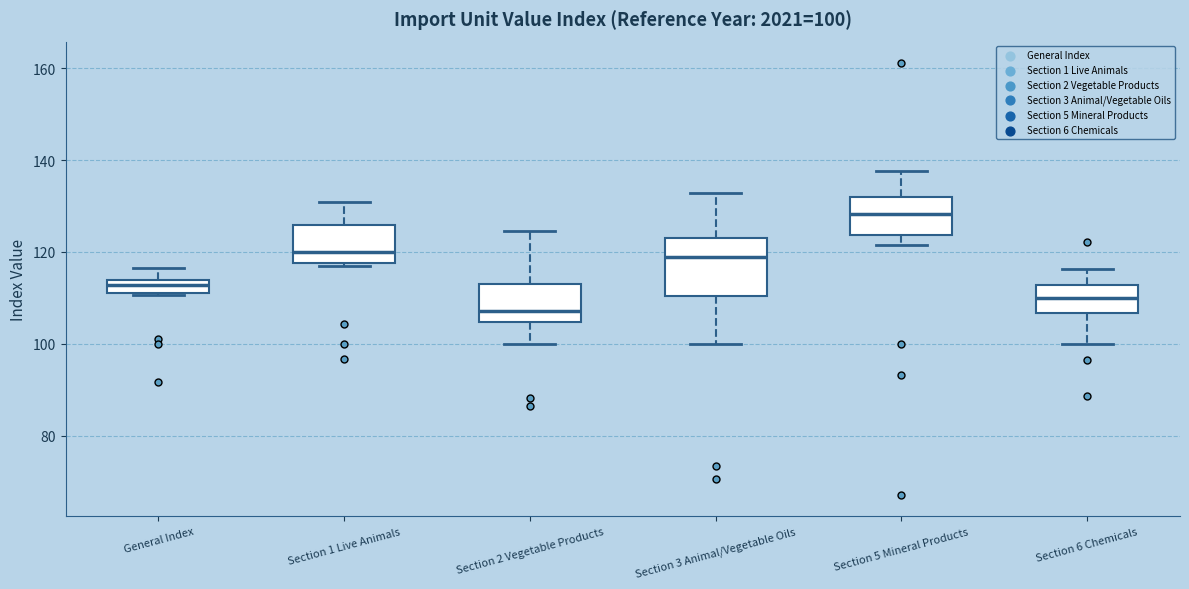

Which box's median line is the highest?

Section 5 Mineral Products